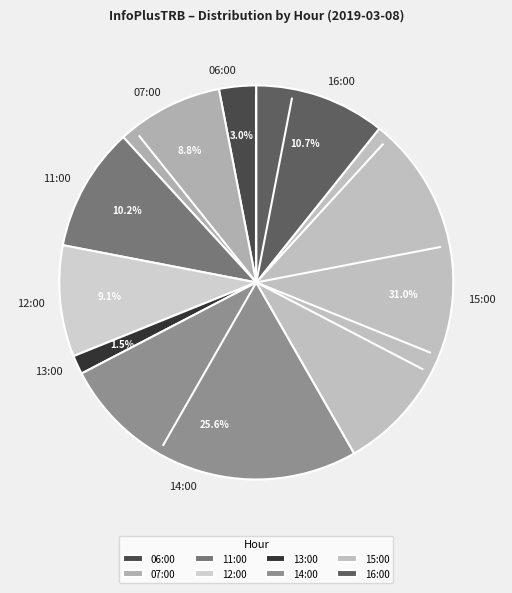

To the nearest percent, what is the difference between the 15:00 and 14:00 slice percentages?

5%